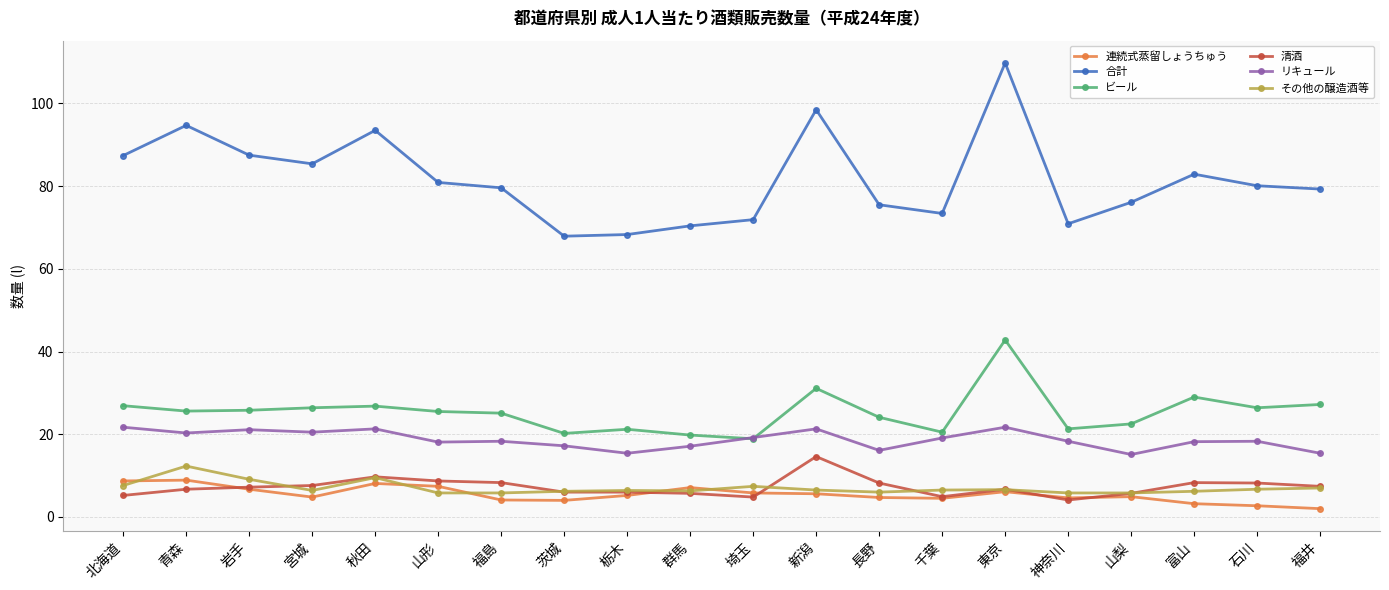

What is the value of the その他の醸造酒等 point at the 3rd from the left?

9.1